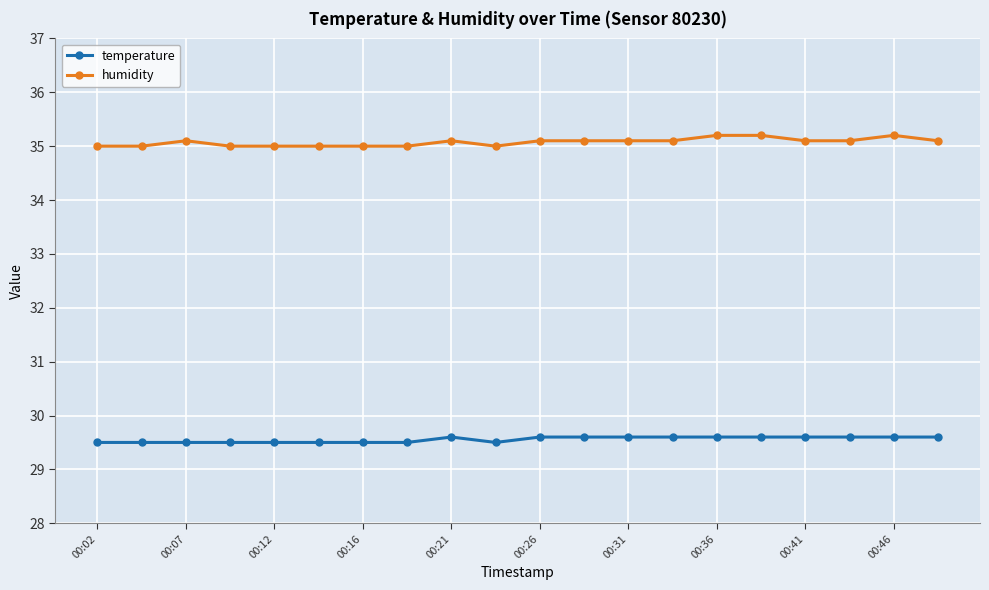

Count the temperature values in the range 29 to 30.

20